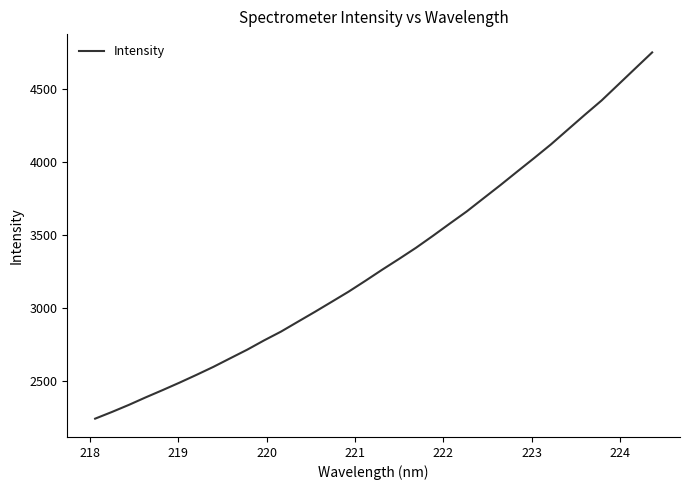

Reading left to right, extract all data points from this chart.

2239.4	2285.5	2334.0	2385.7	2435.3	2486.4	2539.5	2594.3	2653.3	2711.9	2775.6	2835.7	2903.2	2970.4	3039.5	3109.0	3183.7	3260.2	3334.1	3410.0	3491.7	3575.7	3658.5	3748.9	3839.1	3932.1	4024.3	4118.4	4219.5	4320.3	4418.9	4528.7	4638.6	4748.1